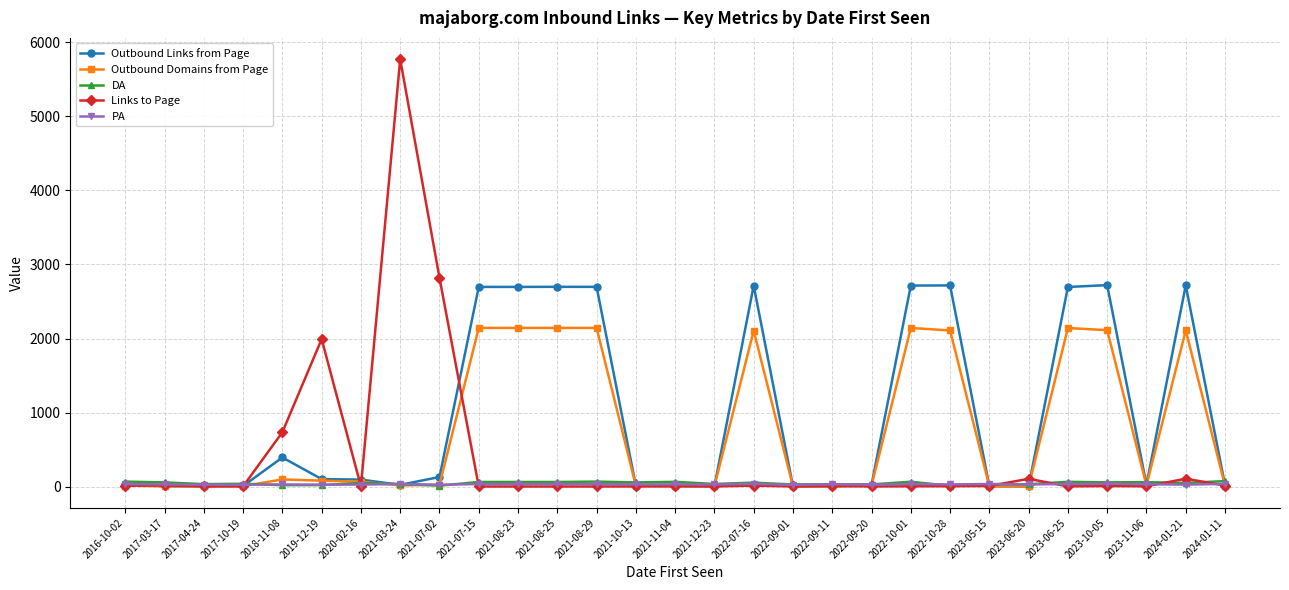

At which category is the sum across all series the highest?

2021-03-24